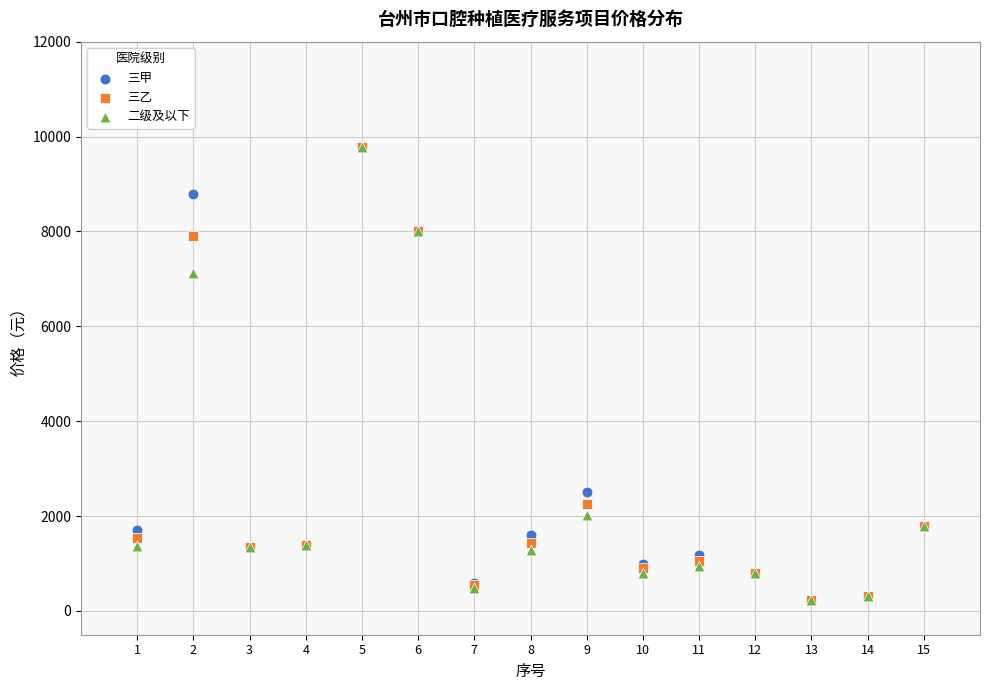

In the 三甲 series, what Y value is closest to 5000?

2500